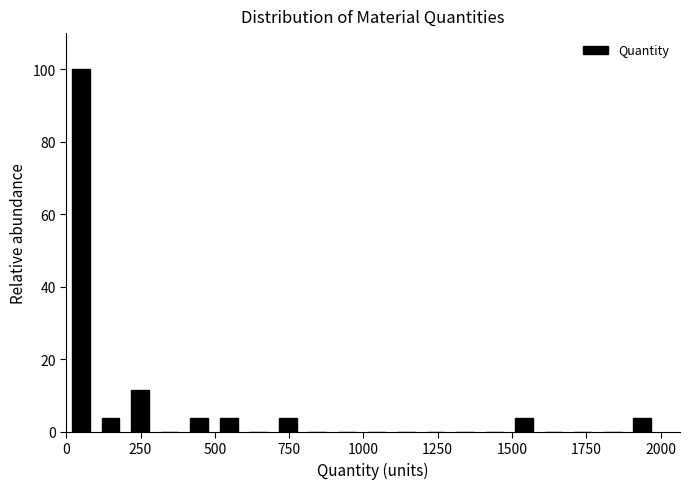

Read against the x-axis, roughly where is the centre of the tallest bar?

50